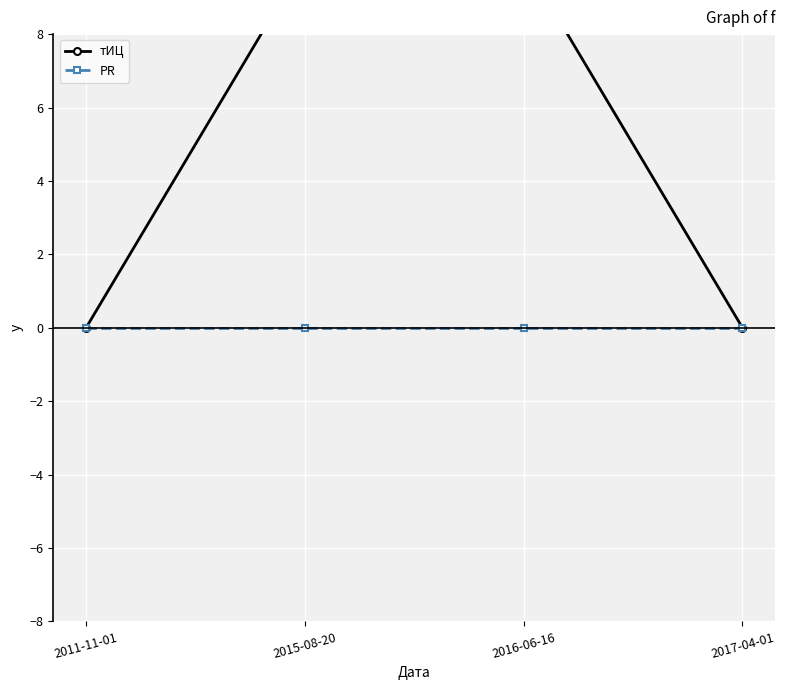

What is the label of the 1st point from the right?

2017-04-01